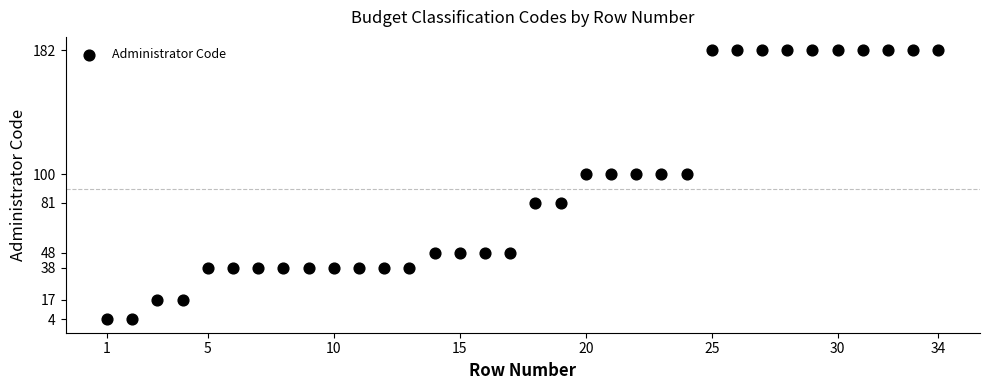

What is the range of Y values (max minus min)?

178